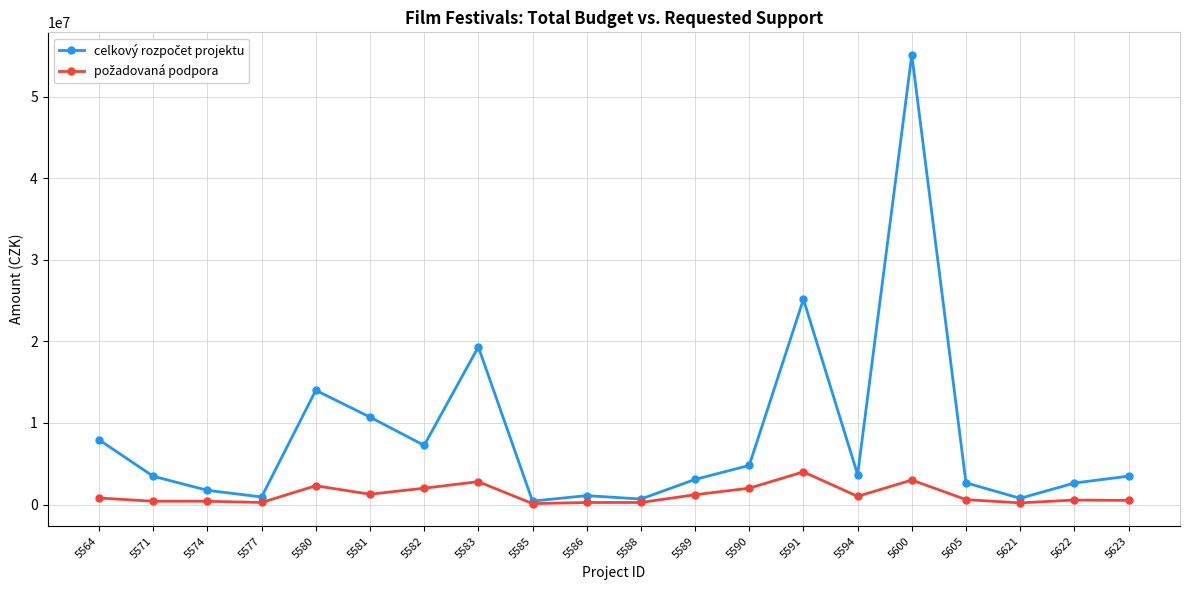

What is the maximum value shown in the chart?

55122800